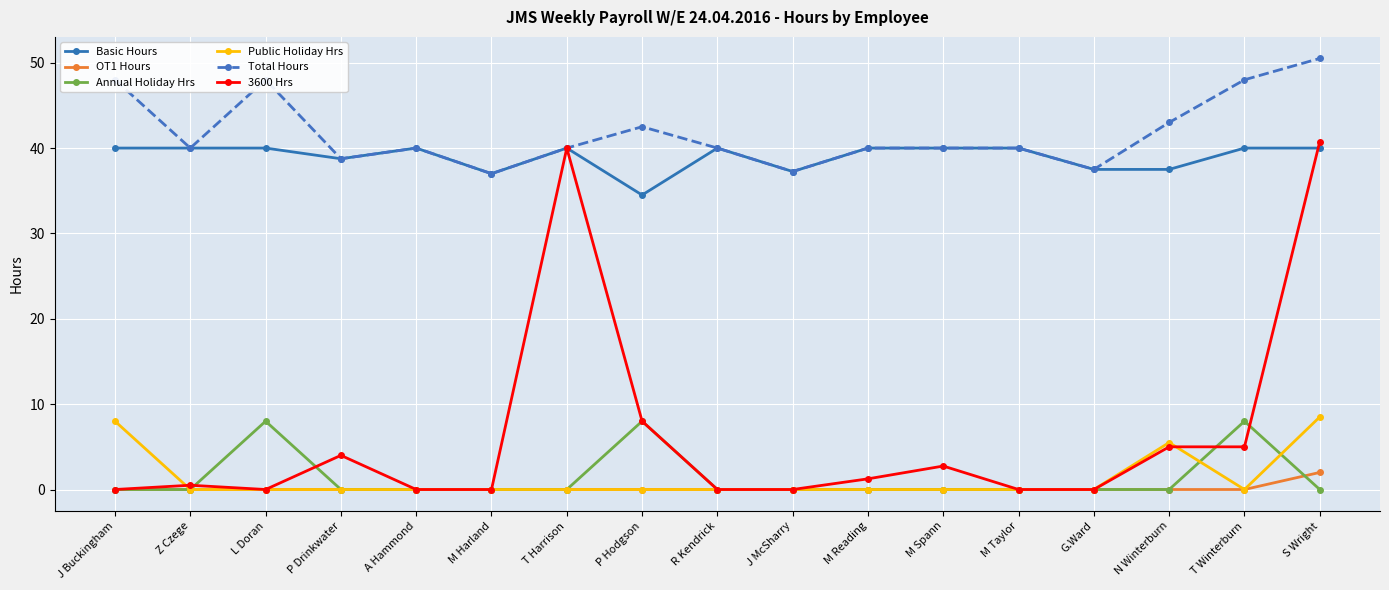

At which category does the chart reach its peak across all series?

S Wright